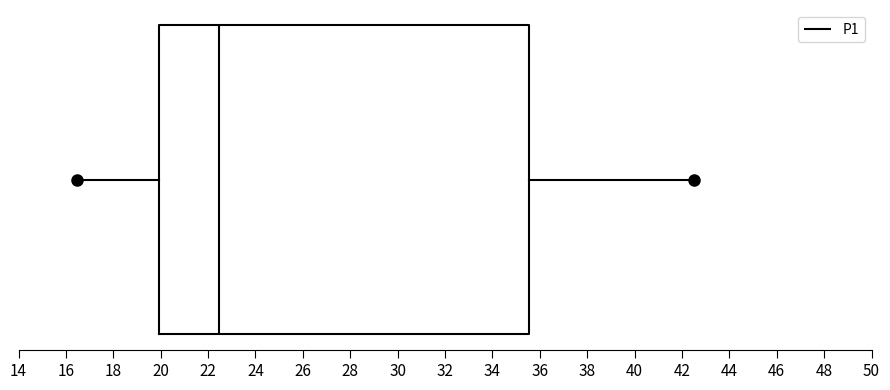

Where is the right edge of the box on the x-axis? The values are not printed on the chart, so give them approximately, as read against the axis.

35.6